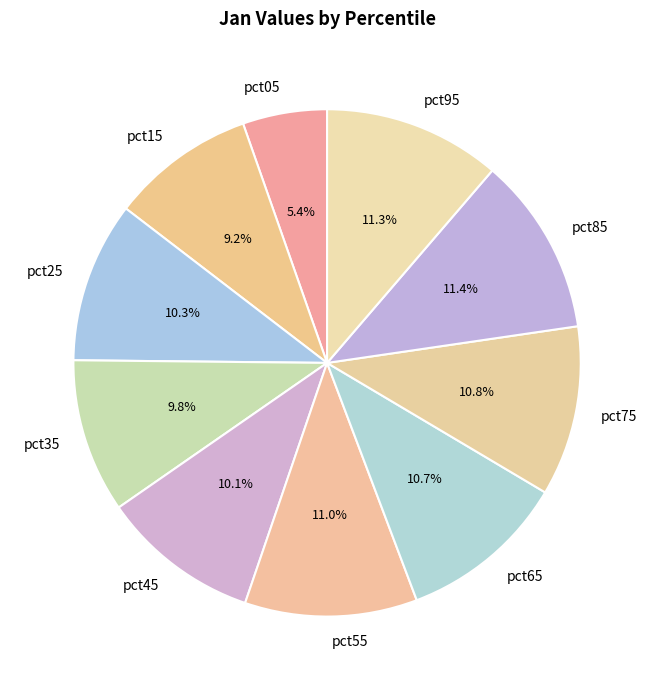

To the nearest percent, what portion does pct25 represent?

10%